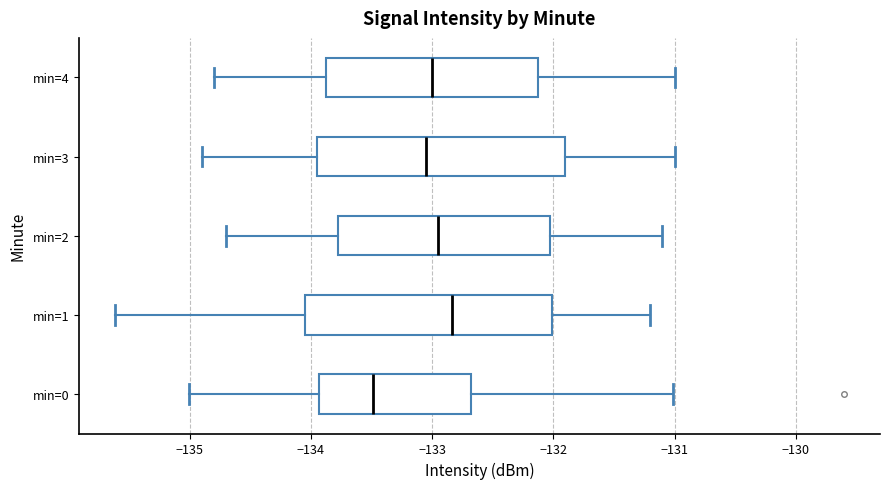

Reading bottom to top, transcribe this box plot: for each box, give where its median line is, the range the box spans, and where its two whiskers end, as read against the x-axis. The values are not printed on the chart, so give them approximately, as read against the axis.

min=0: median -133.5, box -133.9 to -132.7, whiskers -135.0 to -131.0
min=1: median -132.8, box -134.0 to -132.0, whiskers -135.6 to -131.2
min=2: median -132.9, box -133.8 to -132.0, whiskers -134.7 to -131.1
min=3: median -133.0, box -133.9 to -131.9, whiskers -134.9 to -131.0
min=4: median -133.0, box -133.9 to -132.1, whiskers -134.8 to -131.0